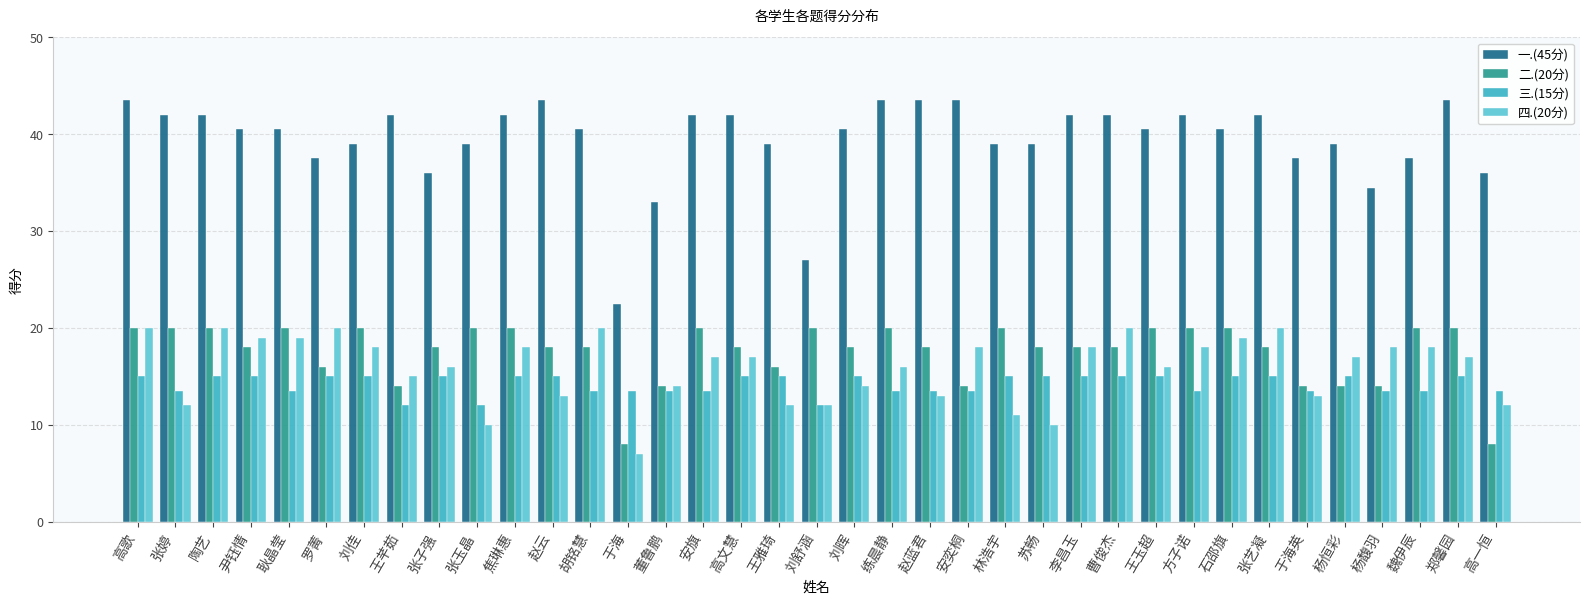

What are all the series names shown in the legend?

一.(45分), 二.(20分), 三.(15分), 四.(20分)